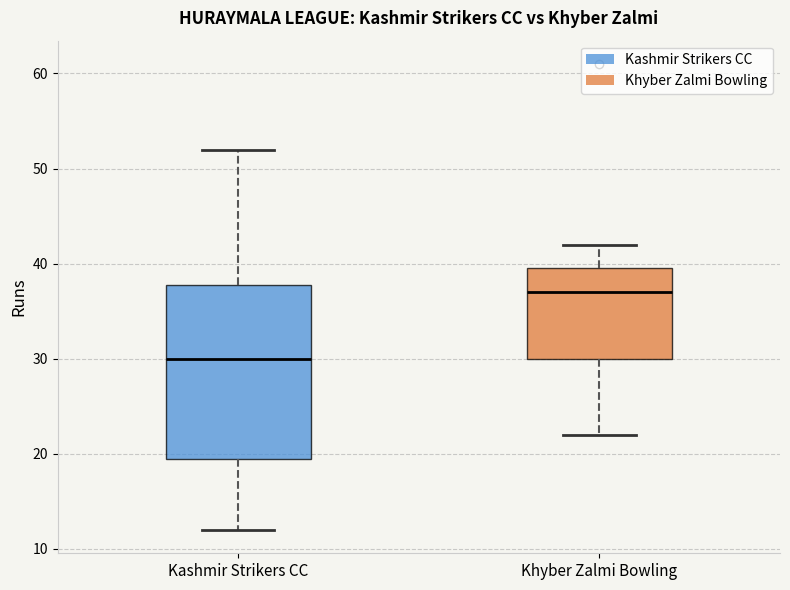

Comparing the boxes themselves (not the whiskers), which one is the tallest?

Kashmir Strikers CC